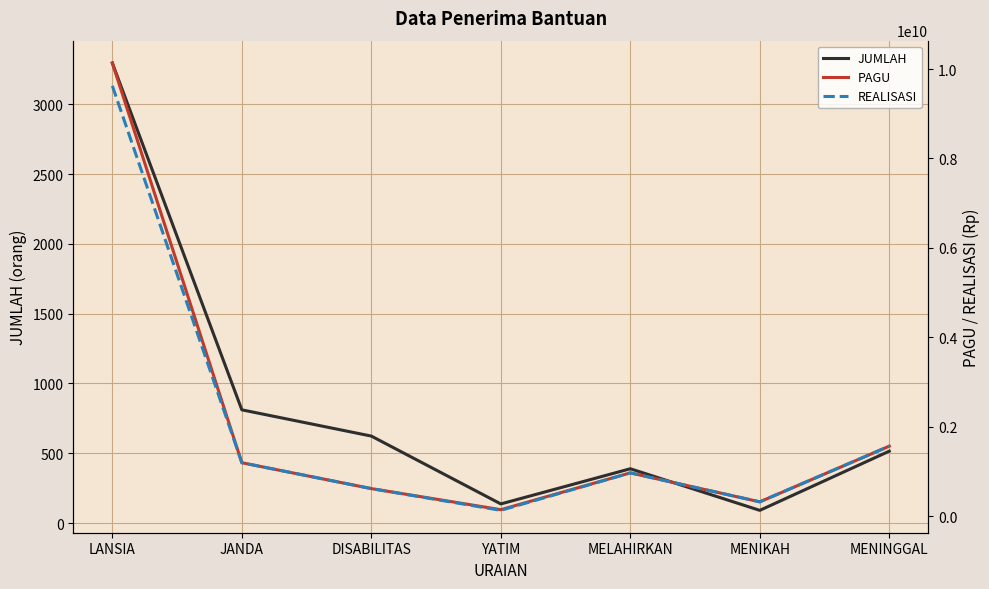

What is the value of the JUMLAH point at the 4th from the left?

137